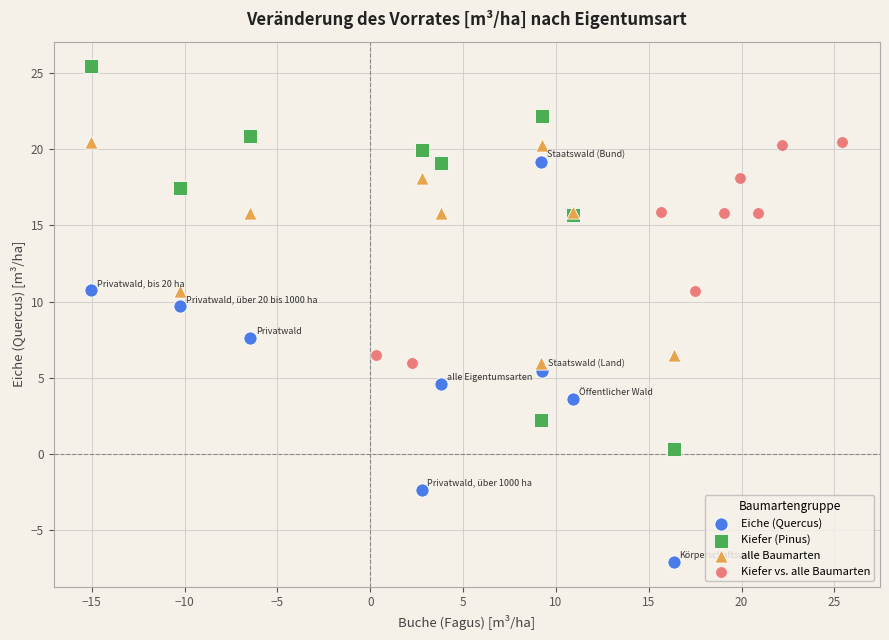

Which series reaches the maximum Y coordinate?

Kiefer (Pinus)